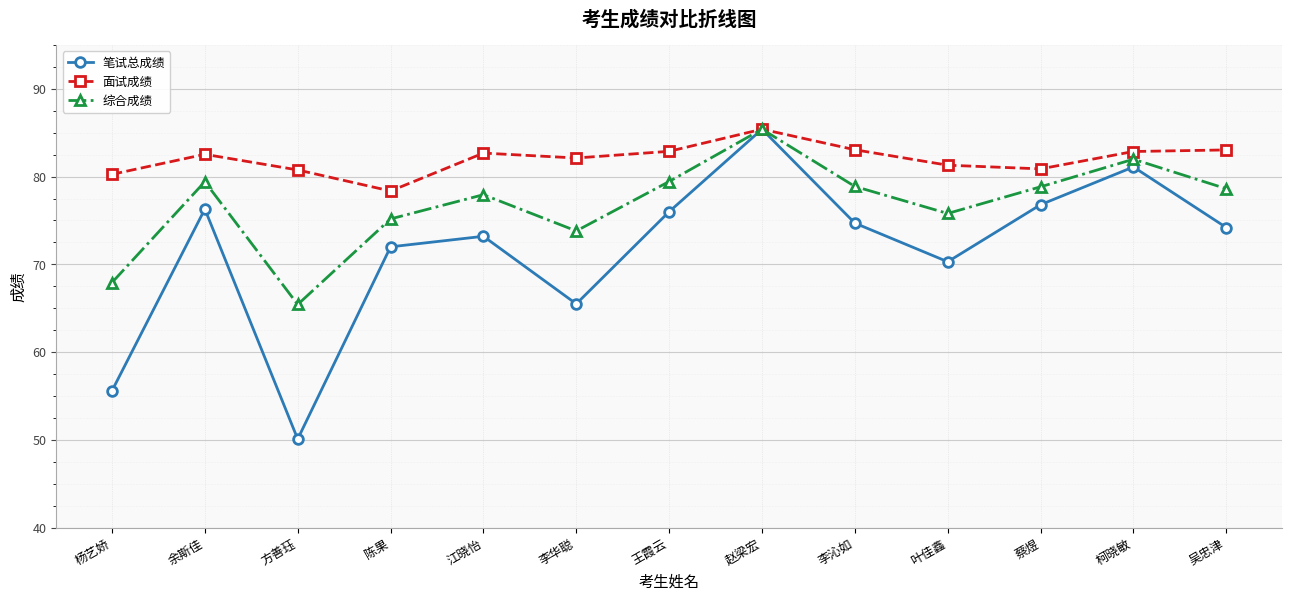

Is the value of 笔试总成绩 at 方善珏 greater than the value of 面试成绩 at 方善珏?

No